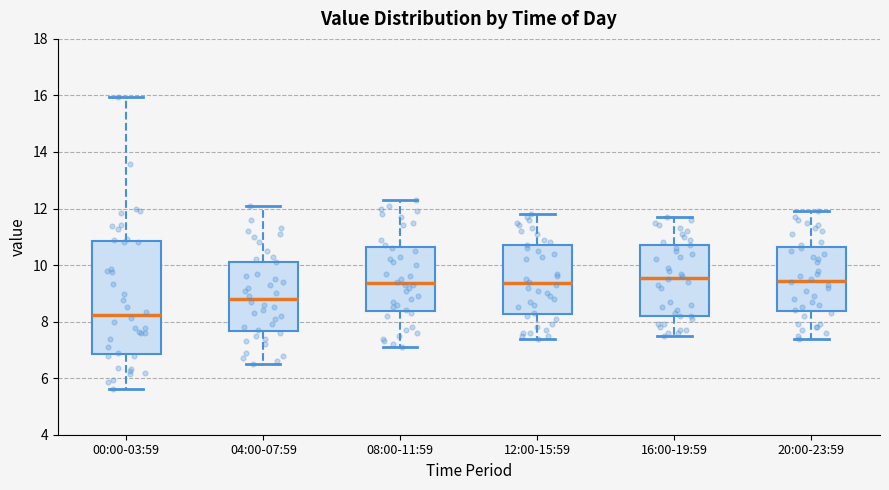

Reading left to right, transcribe this box plot: for each box, give where its median line is, the range the box spans, and where its two whiskers end, as read against the y-axis. The values are not printed on the chart, so give them approximately, as read against the axis.

00:00-03:59: median 8.2, box 6.8 to 10.8, whiskers 5.6 to 16.0
04:00-07:59: median 8.8, box 7.6 to 10.2, whiskers 6.6 to 12.2
08:00-11:59: median 9.4, box 8.4 to 10.6, whiskers 7.2 to 12.4
12:00-15:59: median 9.4, box 8.2 to 10.8, whiskers 7.4 to 11.8
16:00-19:59: median 9.6, box 8.2 to 10.8, whiskers 7.6 to 11.8
20:00-23:59: median 9.4, box 8.4 to 10.6, whiskers 7.4 to 12.0